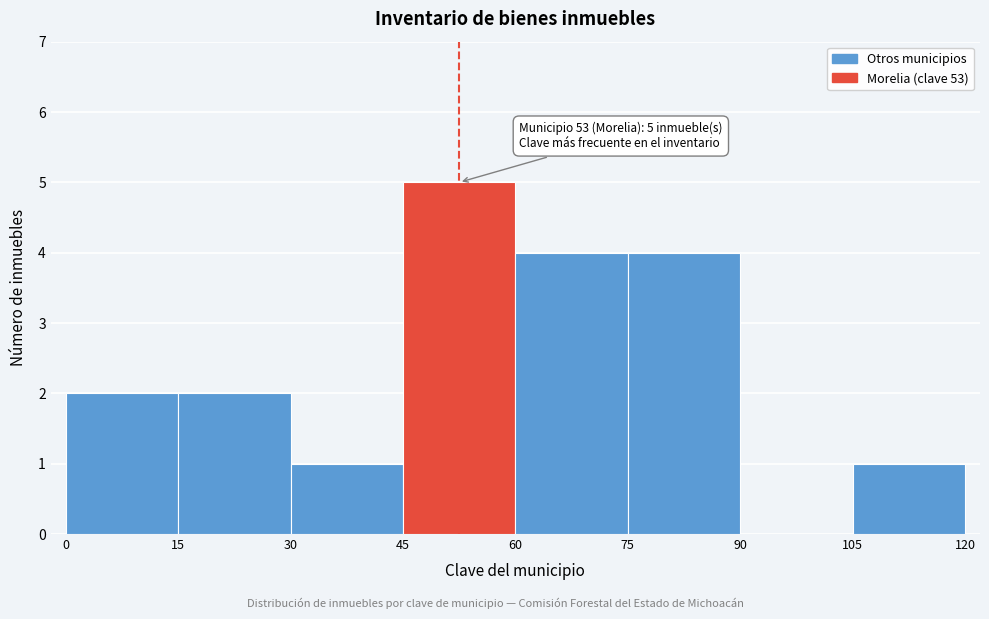

Over which range of the x-axis is the bar tallest?

45 to 60